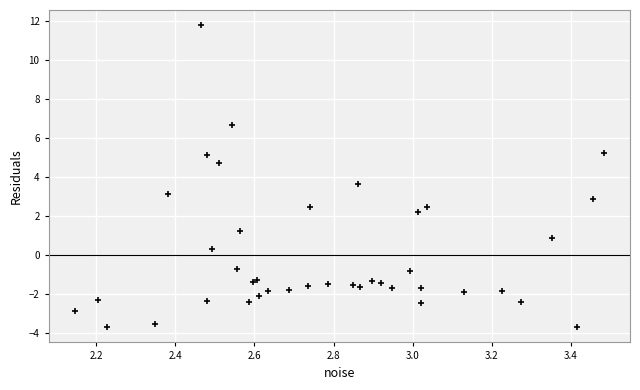

What Y value in the scatter plot is closest to 4?

3.6